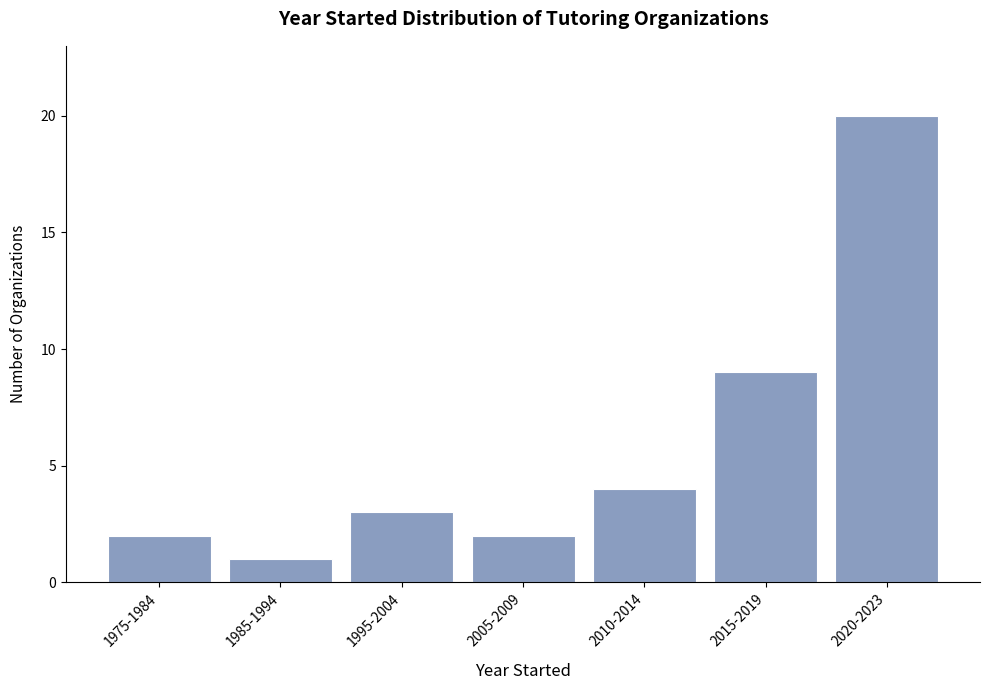

Reading left to right, what are all the values shown in this chart?

1975-1984=2	1985-1994=1	1995-2004=3	2005-2009=2	2010-2014=4	2015-2019=9	2020-2023=20